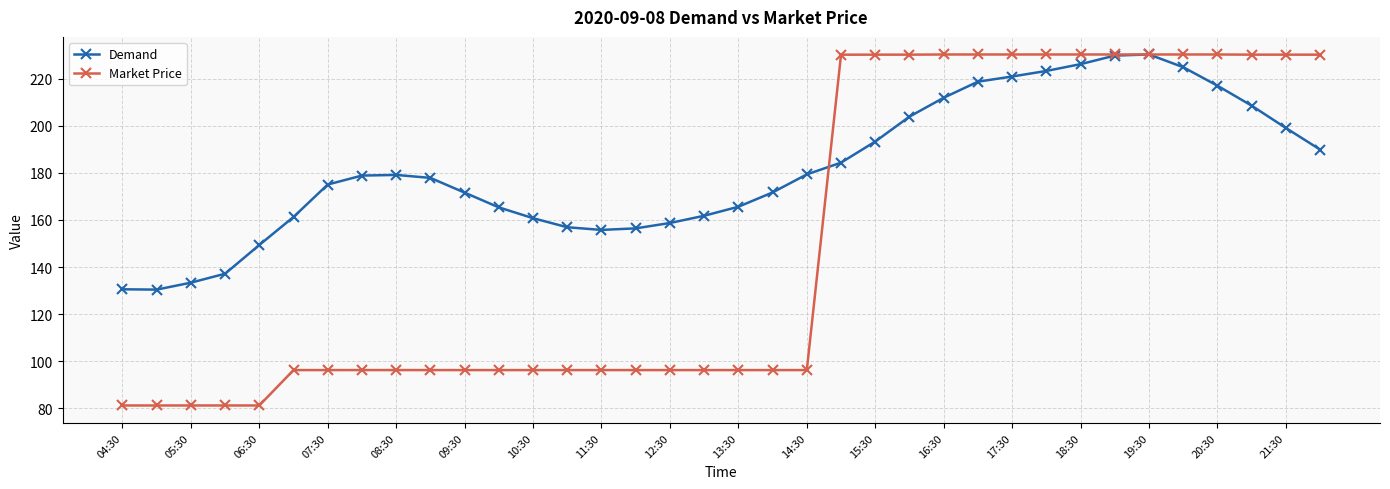

Which series has the largest range (max minus min)?

Market Price